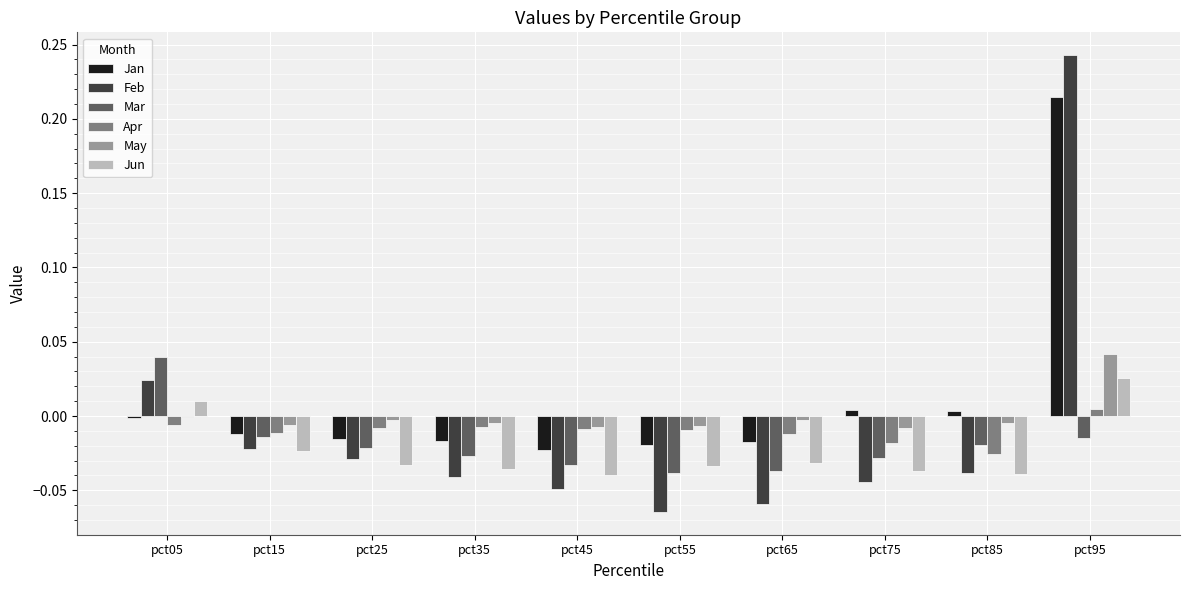

At which category is the sum across all series the highest?

pct95